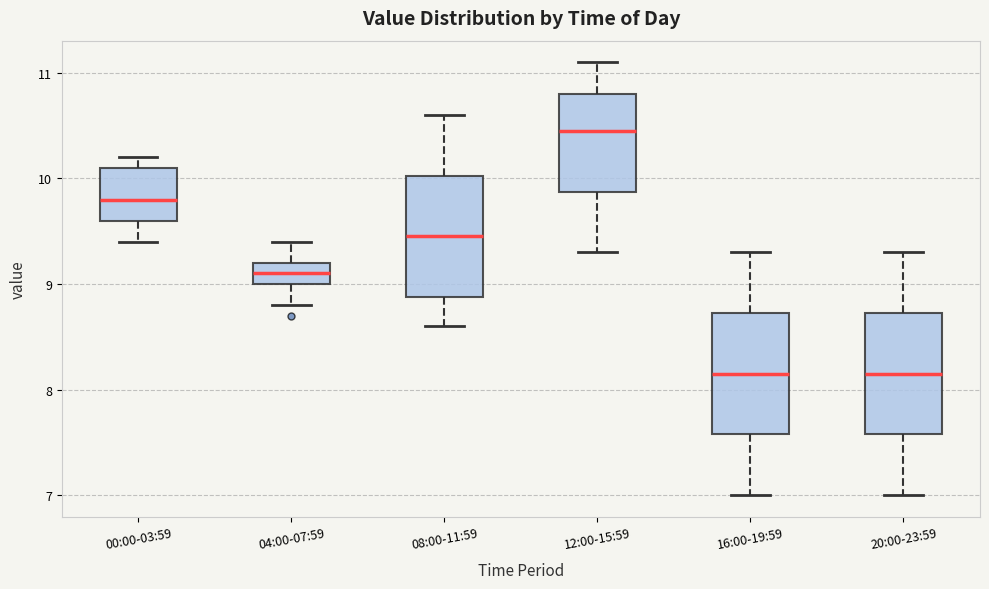

Reading left to right, read every box against the y-axis: the position of its median line, the range the box covers, and the ends of its whiskers. The values are not printed on the chart, so give them approximately, as read against the axis.

00:00-03:59: median 9.8, box 9.6 to 10.1, whiskers 9.4 to 10.2
04:00-07:59: median 9.1, box 9.0 to 9.2, whiskers 8.8 to 9.4
08:00-11:59: median 9.5, box 8.9 to 10.0, whiskers 8.6 to 10.6
12:00-15:59: median 10.5, box 9.9 to 10.8, whiskers 9.3 to 11.1
16:00-19:59: median 8.2, box 7.6 to 8.7, whiskers 7.0 to 9.3
20:00-23:59: median 8.2, box 7.6 to 8.7, whiskers 7.0 to 9.3